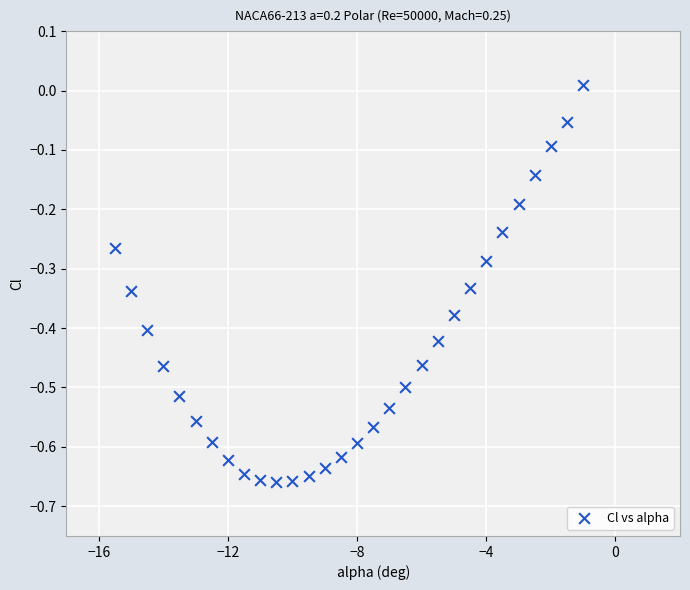

What is the range of Y values (max minus min)?

0.7